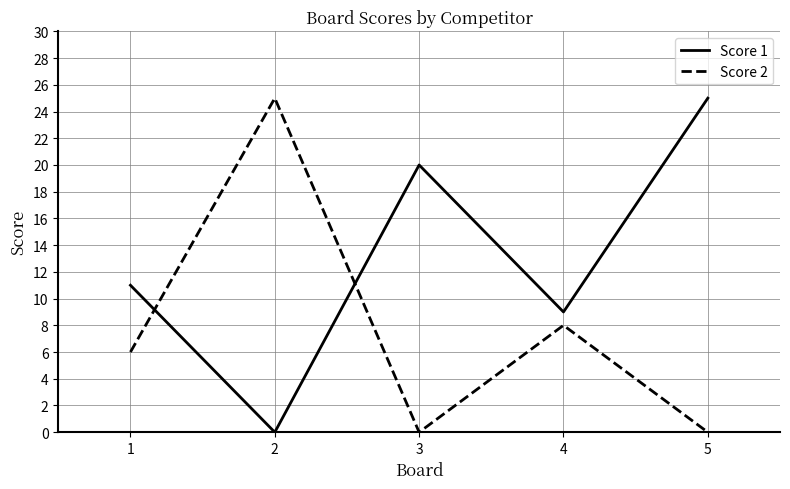

At 5, list the series in order from largest to smallest.

Score 1, Score 2